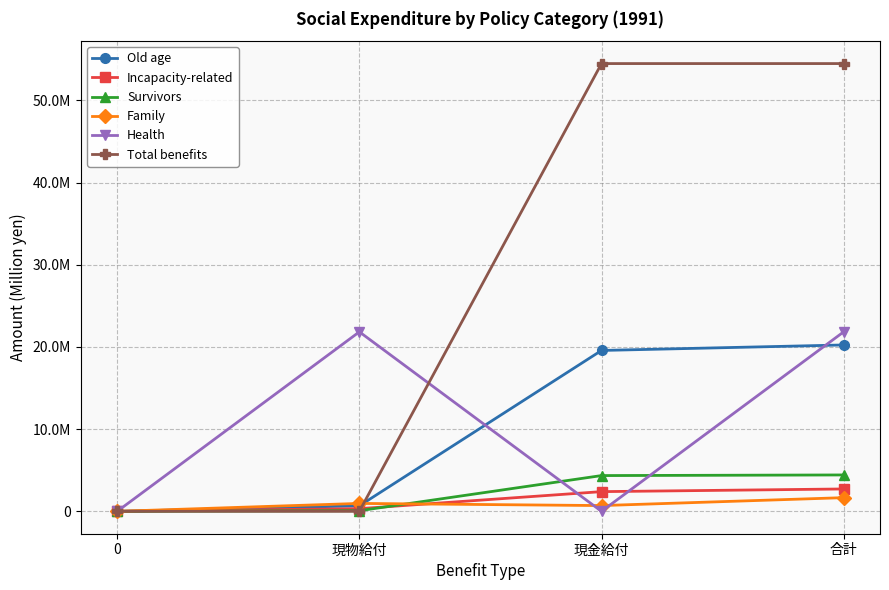

Does the chart have visible grid lines?

Yes